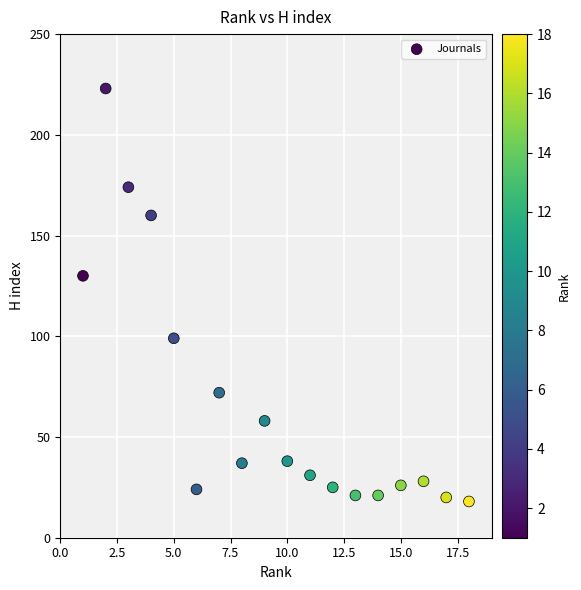

What is the range of Y values (max minus min)?

205